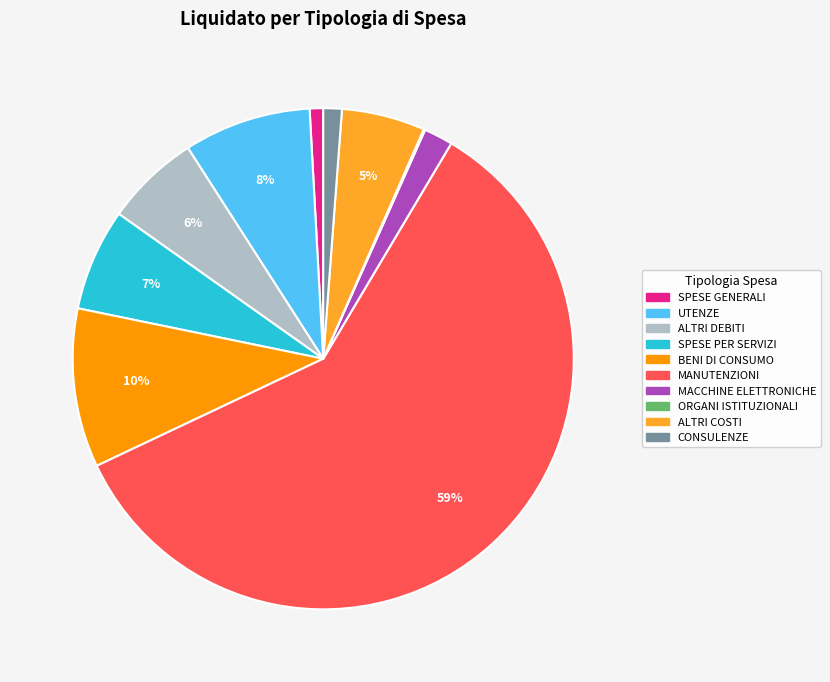

True or false: UTENZE accounts for 8% of the total.

True